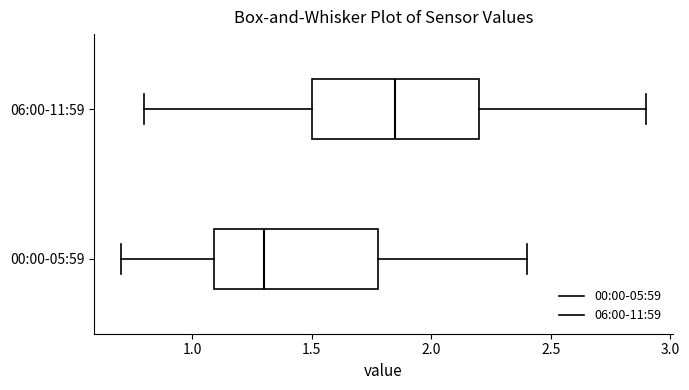

Which box's median line is the furthest to the right?

06:00-11:59